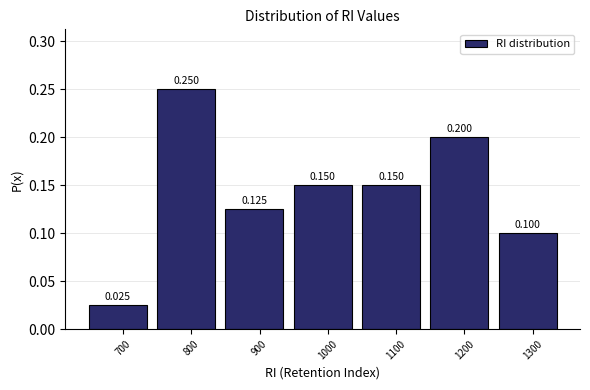

How many series are shown in this chart?

1